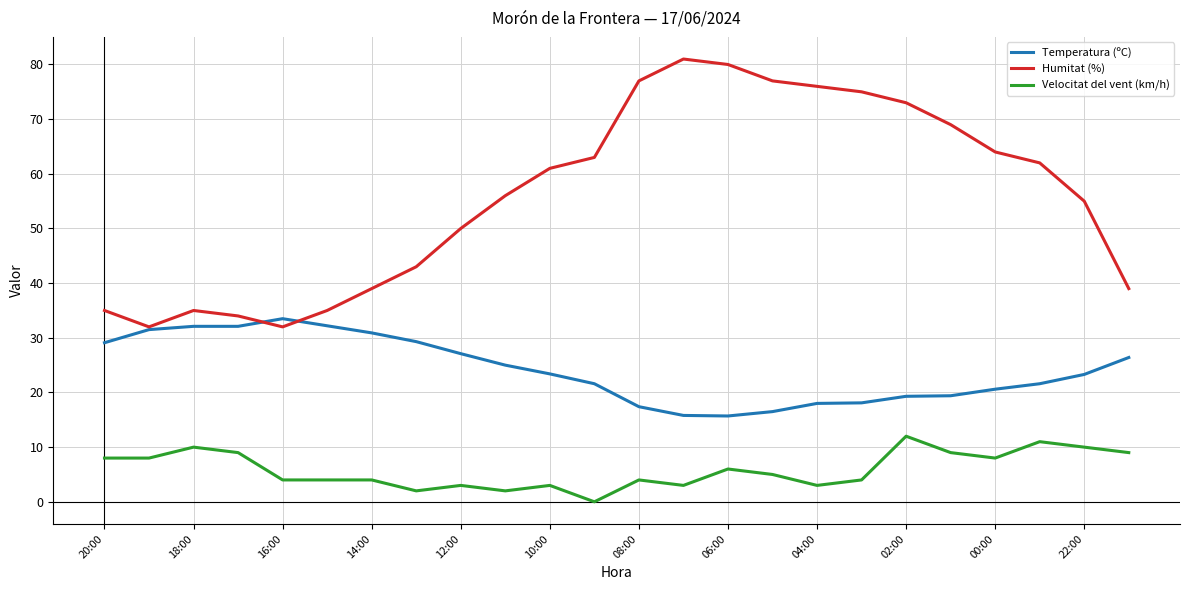

True or false: Temperatura (ºC) has more than 0 interior local peaks.

True